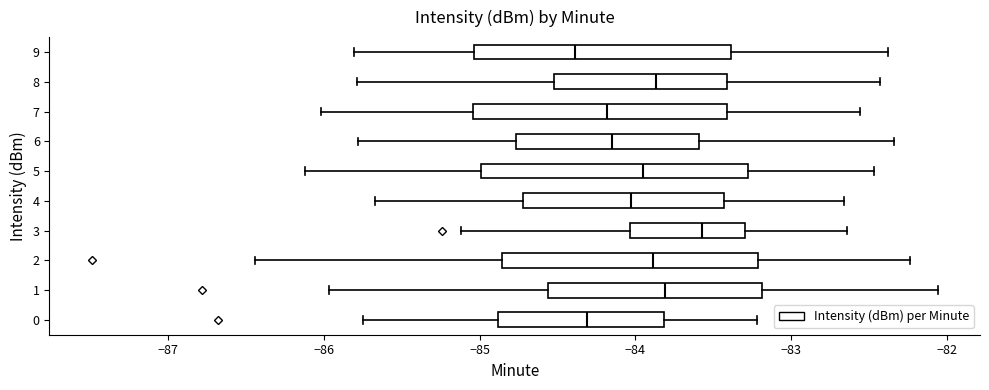

Which box's median line is the furthest to the right?

3